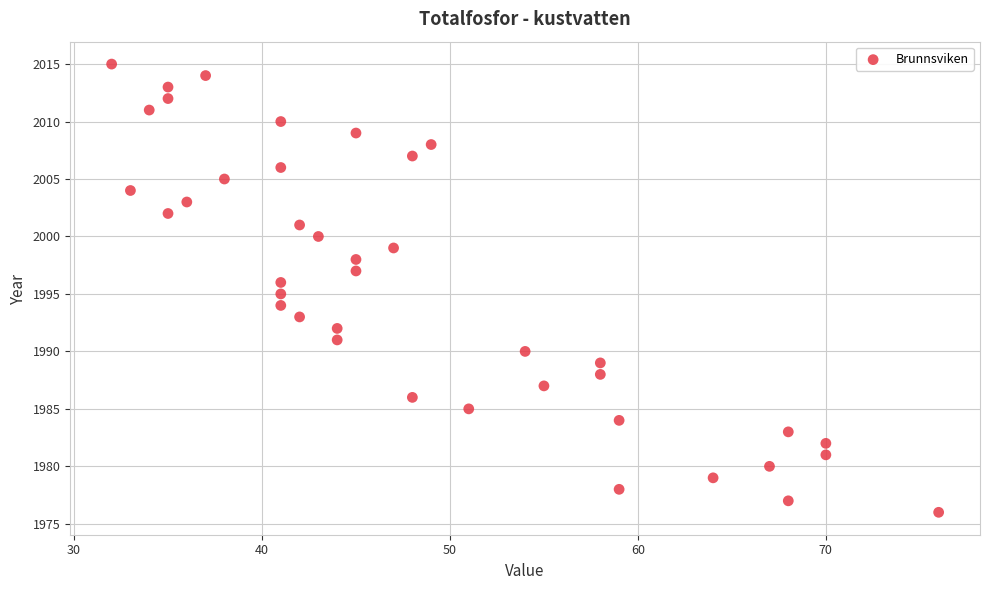

What is the range of X values (max minus min)?

44